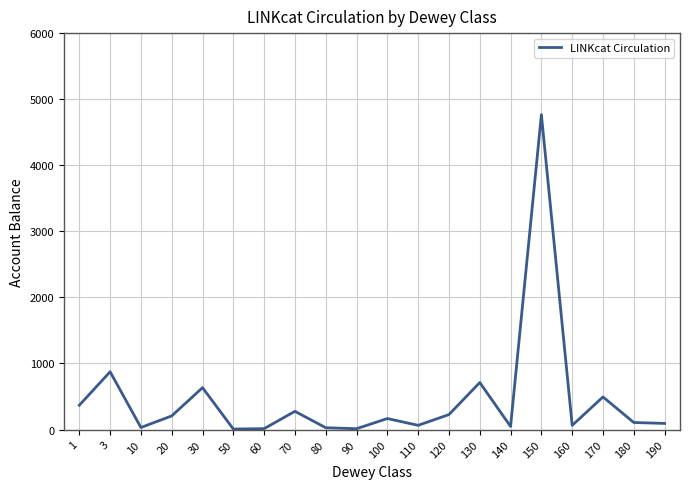

What is the minimum value shown in the chart?

8